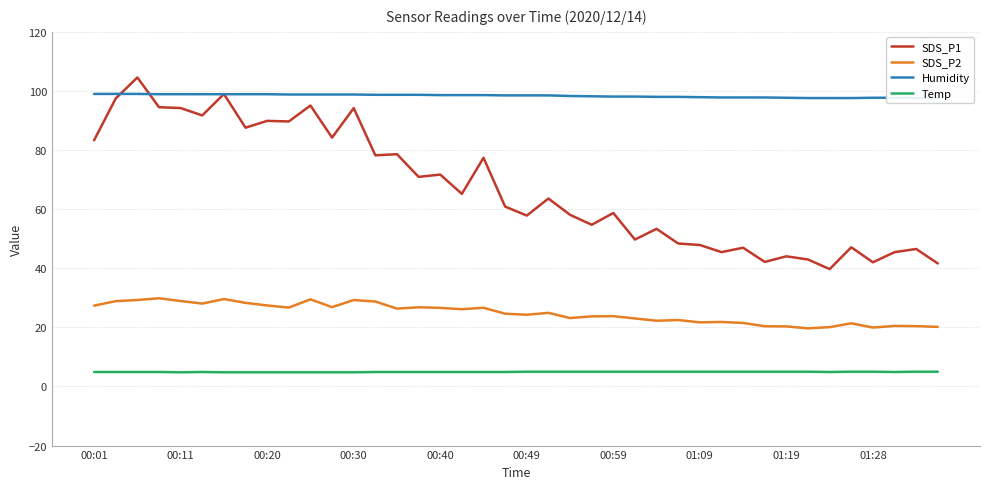

True or false: SDS_P2 and Temp cross at least once.

False